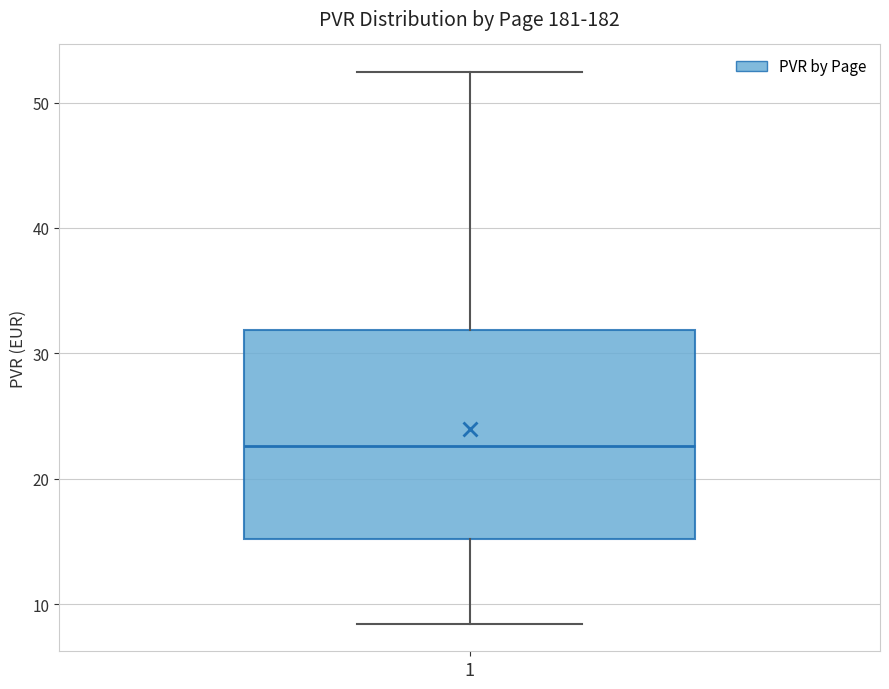

Read this box plot against the y-axis: the position of the median line, the range covered by the box, and the ends of both whiskers. The values are not printed on the chart, so give them approximately, as read against the axis.

median 23, box 15 to 32, whiskers 8 to 52